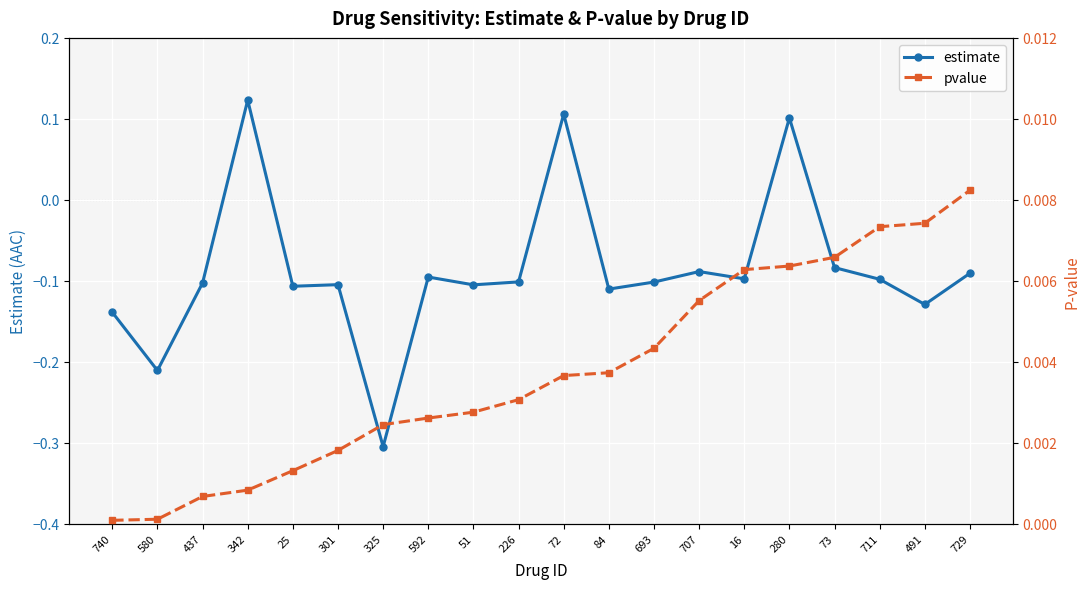

At which label does pvalue reach its peak?

729